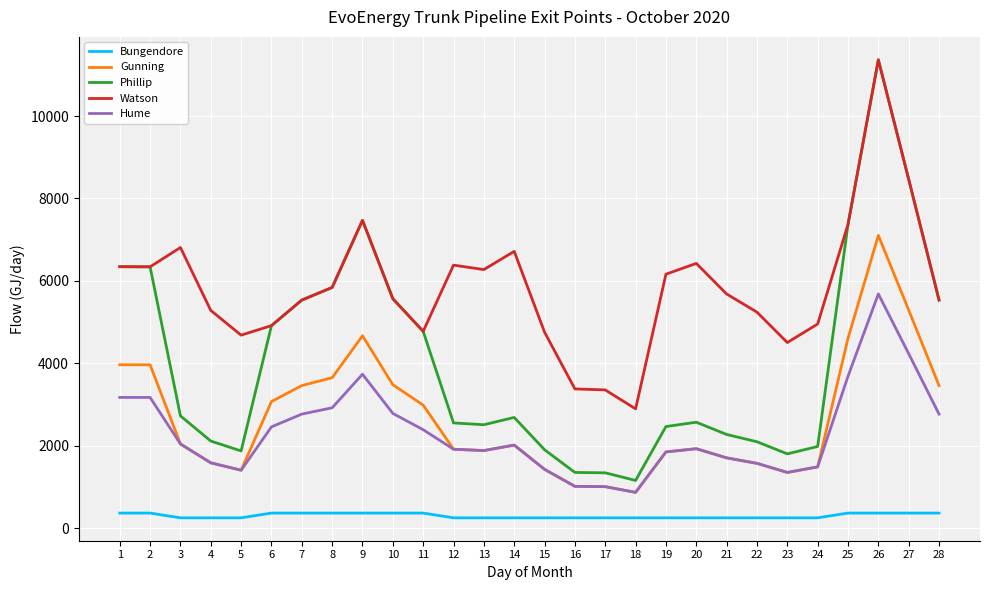

True or false: Gunning and Phillip intersect in this chart.

False